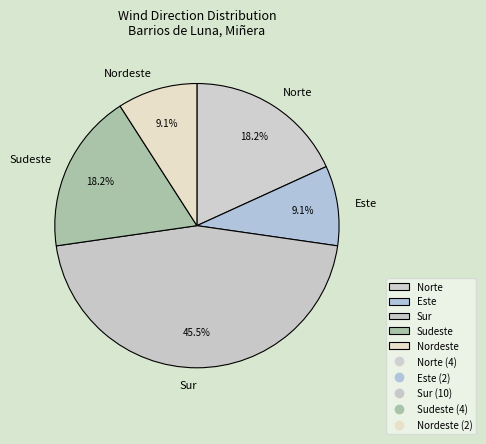

To the nearest percent, what is the difference between the Sudeste and Norte slice percentages?

0%